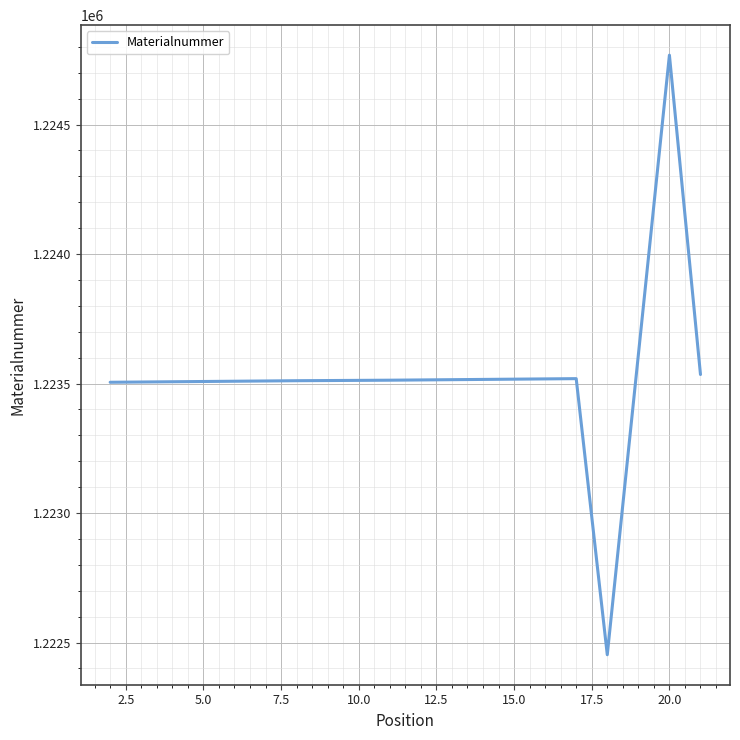

How many distinct data groups are displayed?

1